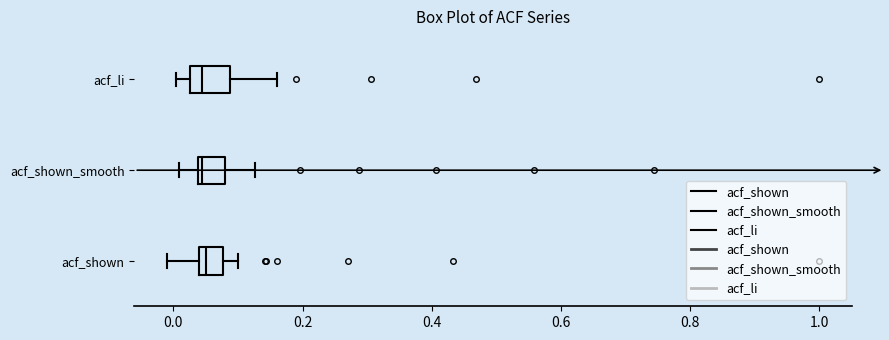

Which box is the widest, from its left edge to its right edge?

acf_li